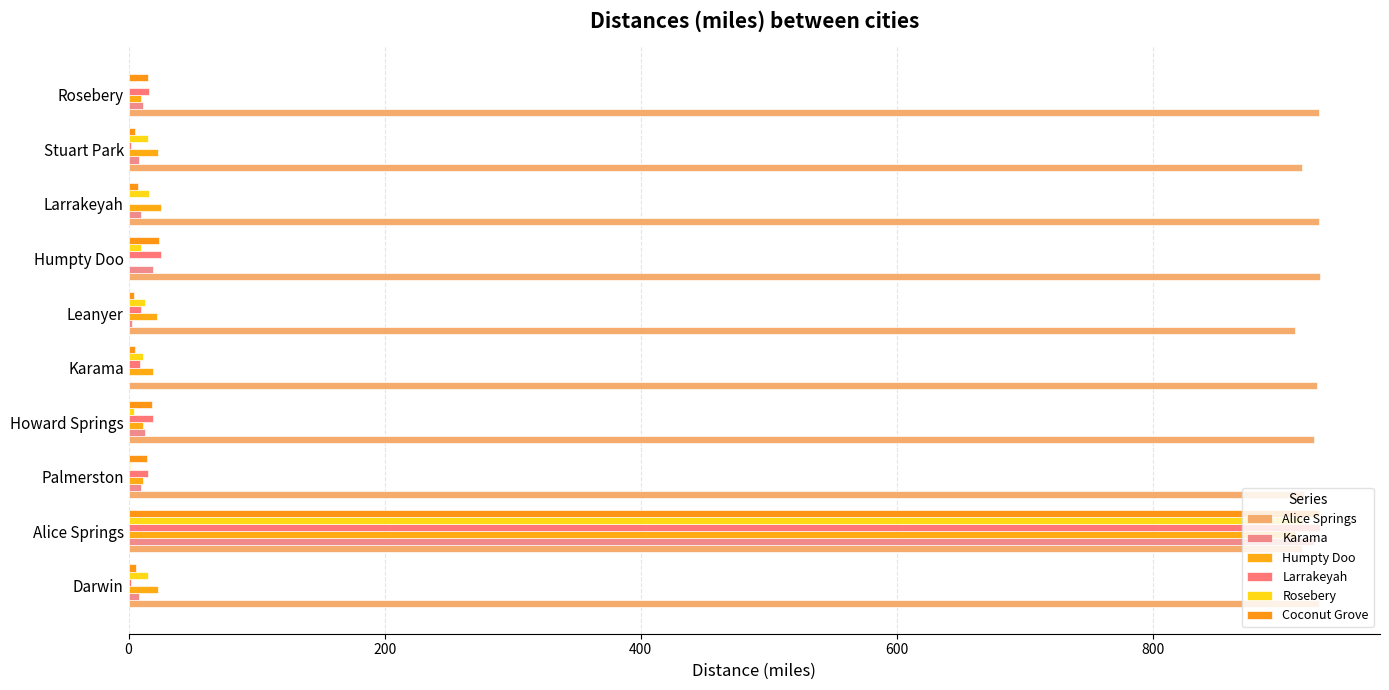

How many categories are shown in the chart?

10